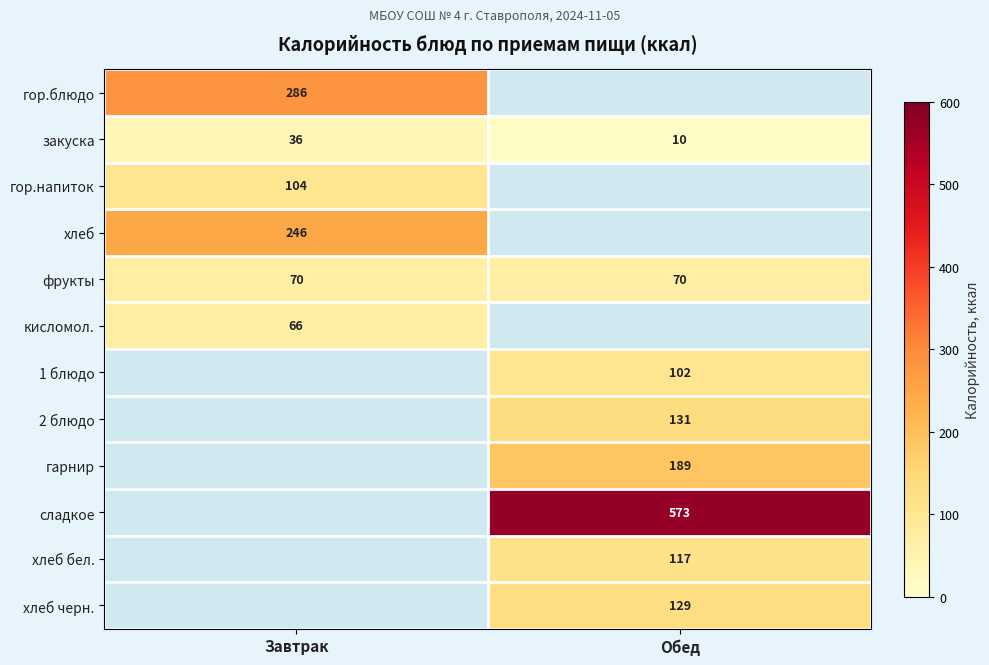

Between Обед and Завтрак, which is larger?

Завтрак